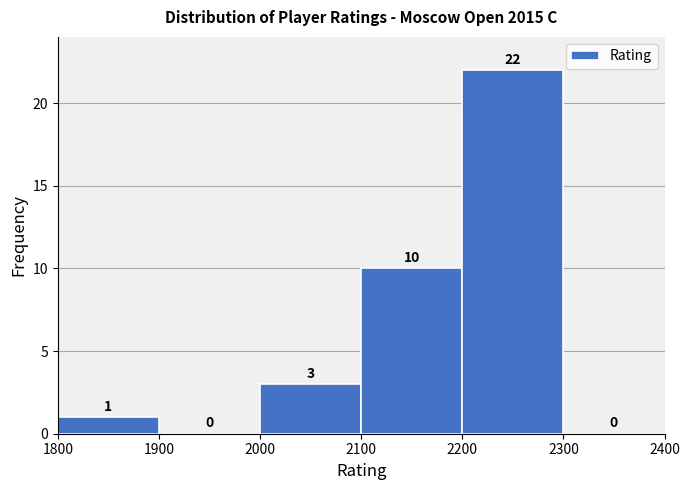

Which range on the x-axis has the tallest bar?

2200 to 2300